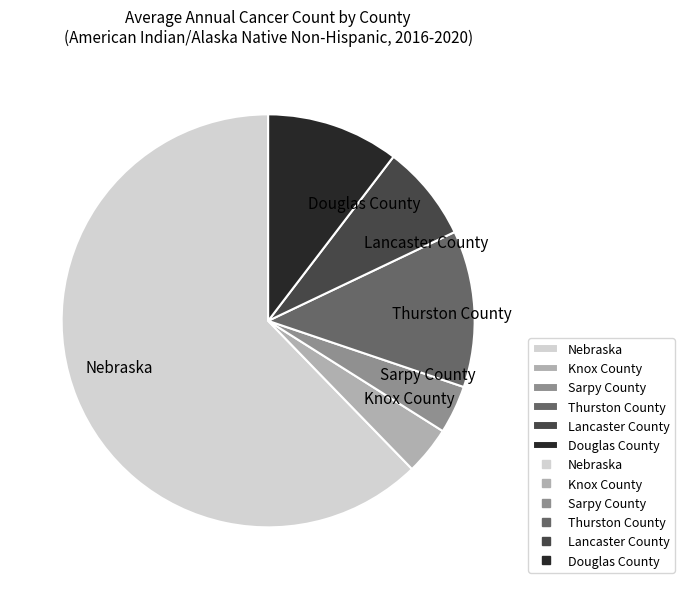

Which slice is the largest?

Nebraska